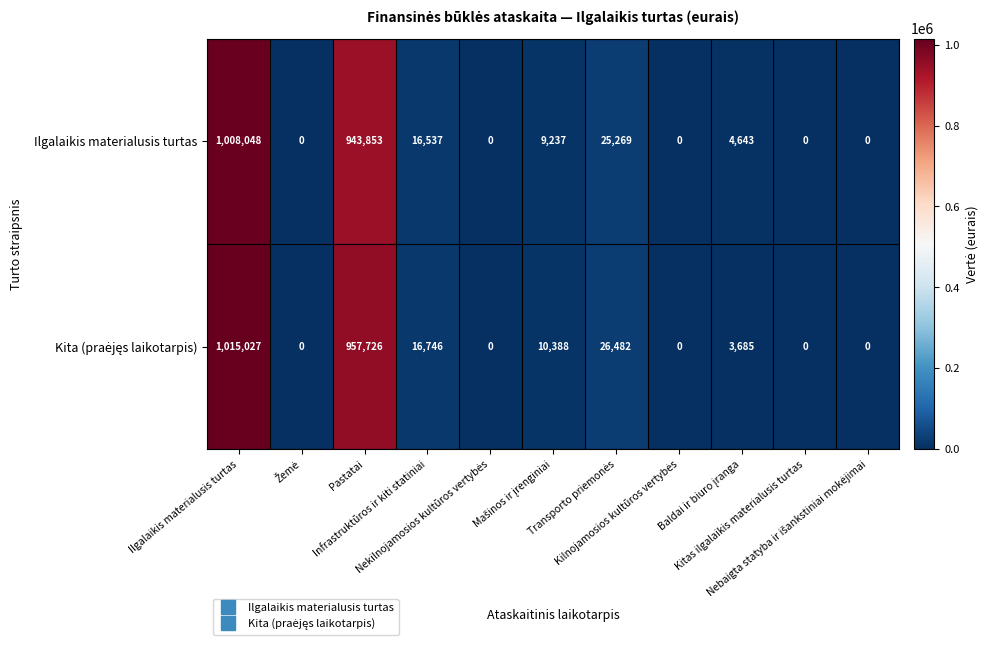

How many series are shown in this chart?

2